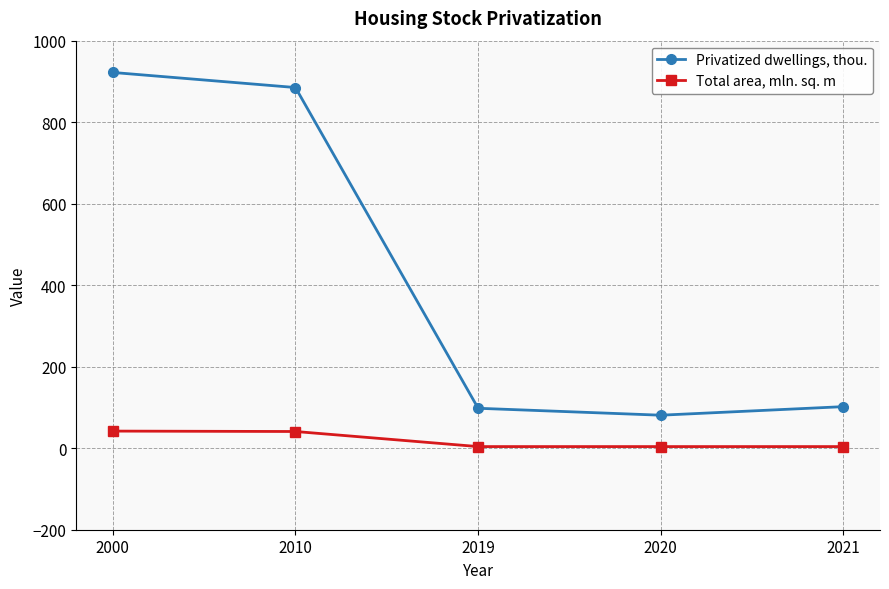

What are all the series names shown in the legend?

Privatized dwellings, thou., Total area, mln. sq. m